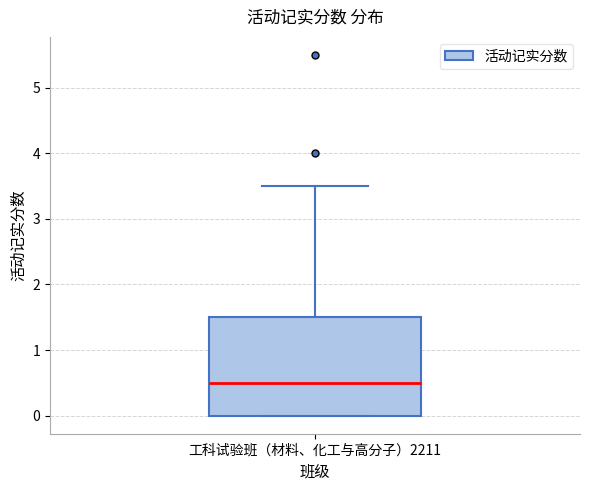

Where is the lower edge of the box for 工科试验班（材料、化工与高分子）2211 on the y-axis? The values are not printed on the chart, so give them approximately, as read against the axis.

0.0